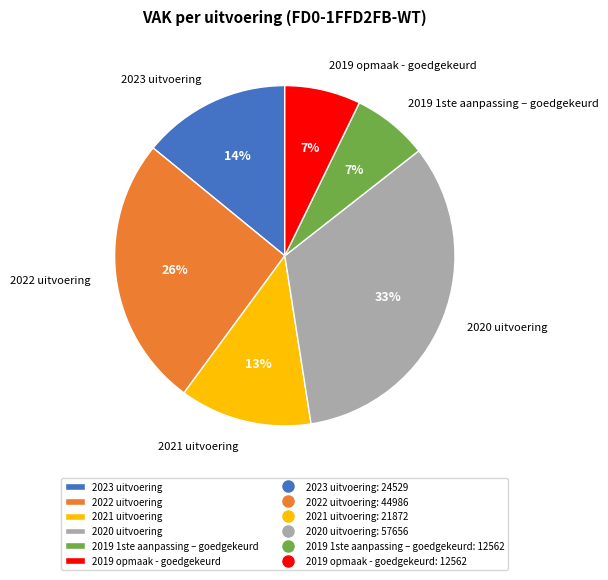

Do 2020 uitvoering and 2019 1ste aanpassing – goedgekeurd together represent more than half of the pie?

No